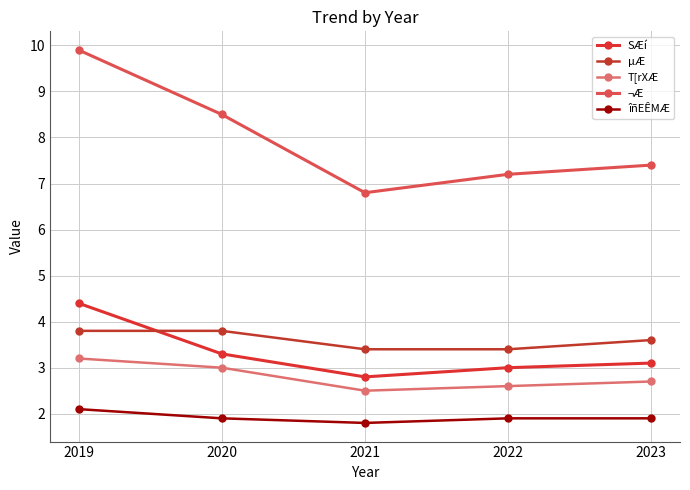

Reading left to right, extract all data points from this chart.

SÆí: 2019=4.4	2020=3.3	2021=2.8	2022=3.0	2023=3.1
µÆ: 2019=3.8	2020=3.8	2021=3.4	2022=3.4	2023=3.6
T[rXÆ: 2019=3.2	2020=3.0	2021=2.5	2022=2.6	2023=2.7
¬Æ: 2019=9.9	2020=8.5	2021=6.8	2022=7.2	2023=7.4
îñEÊMÆ: 2019=2.1	2020=1.9	2021=1.8	2022=1.9	2023=1.9